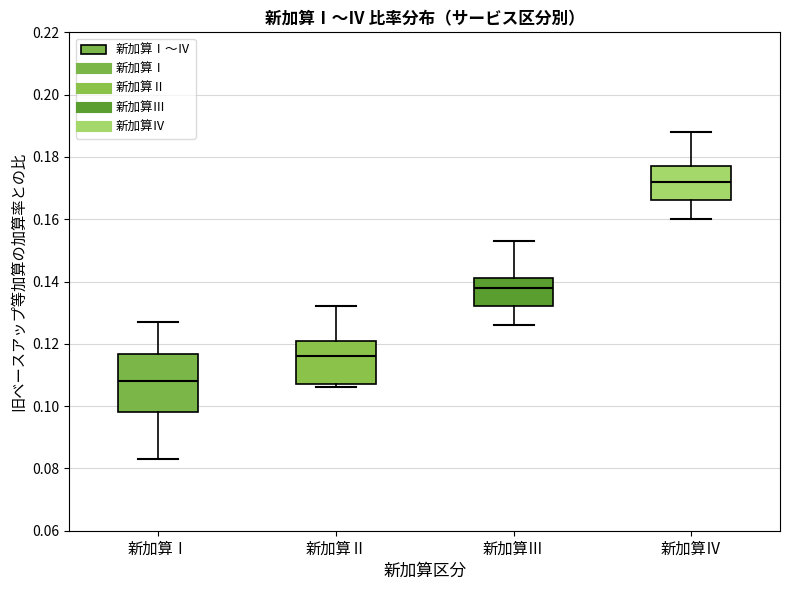

Where does the median line of the box for 新加算Ⅰ sit on the y-axis? The values are not printed on the chart, so give them approximately, as read against the axis.

0.108